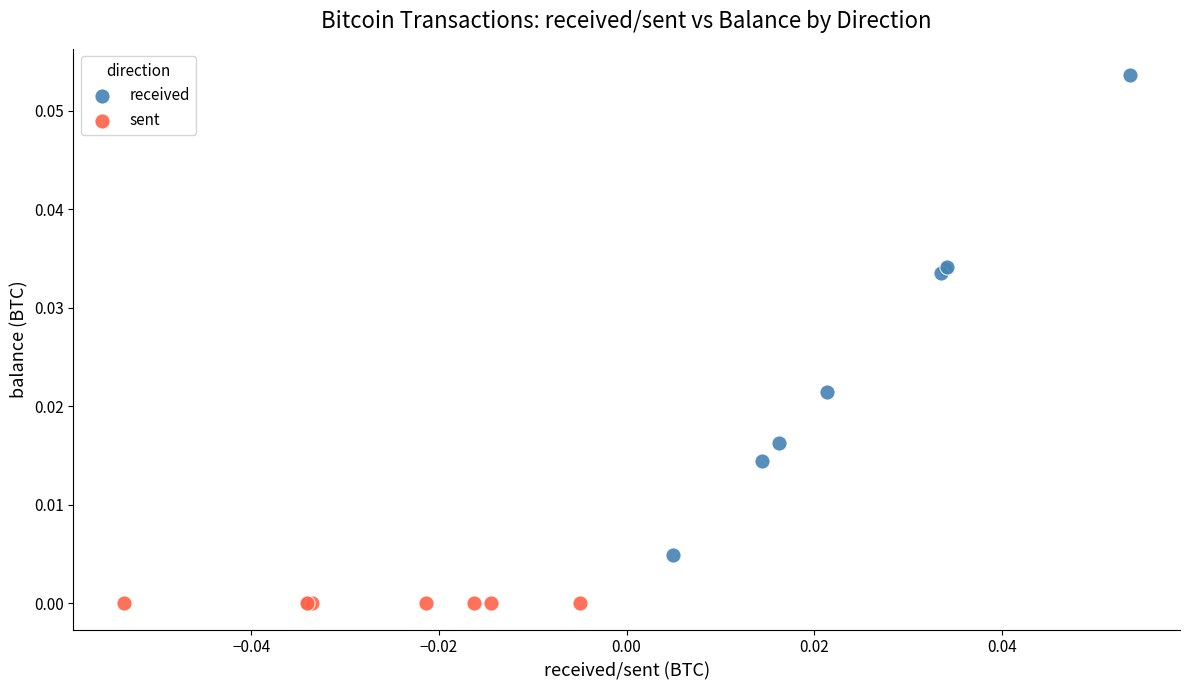

Which series contains the highest Y value?

received